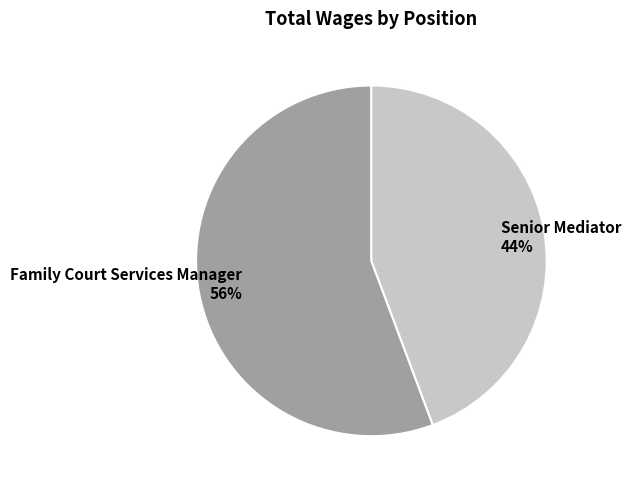

Combined, do Senior Mediator and Family Court Services Manager account for over 50%?

Yes